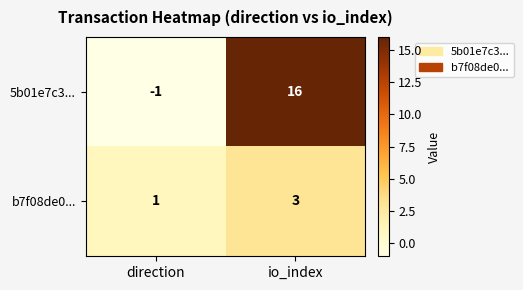

What is the difference between the maximum and minimum values in the 5b01e7c3... series?

17